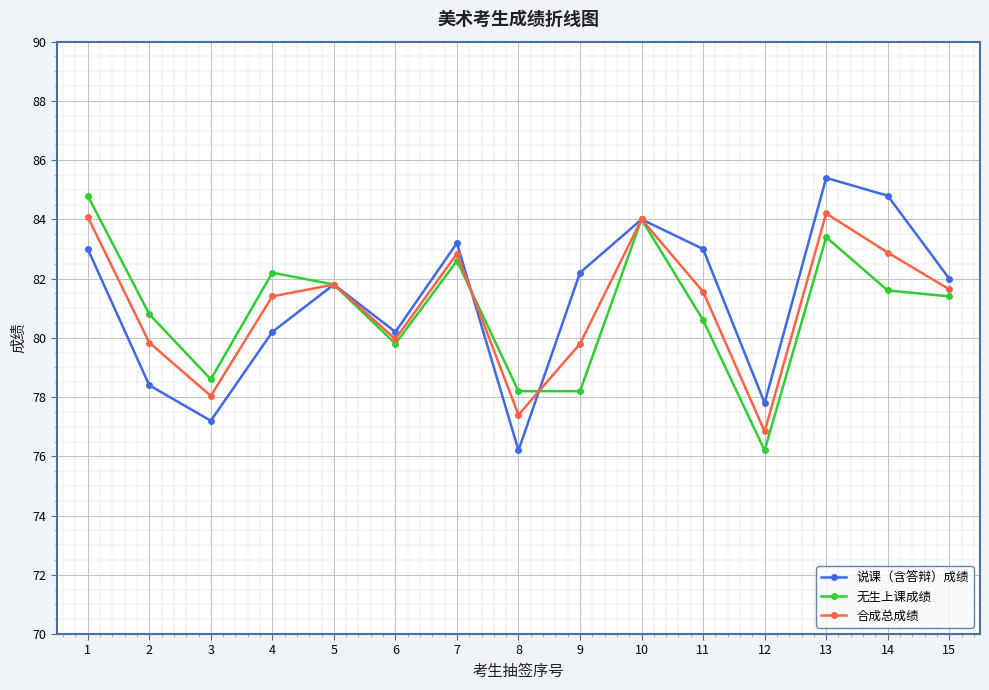

What are all the series names shown in the legend?

说课（含答辩）成绩, 无生上课成绩, 合成总成绩